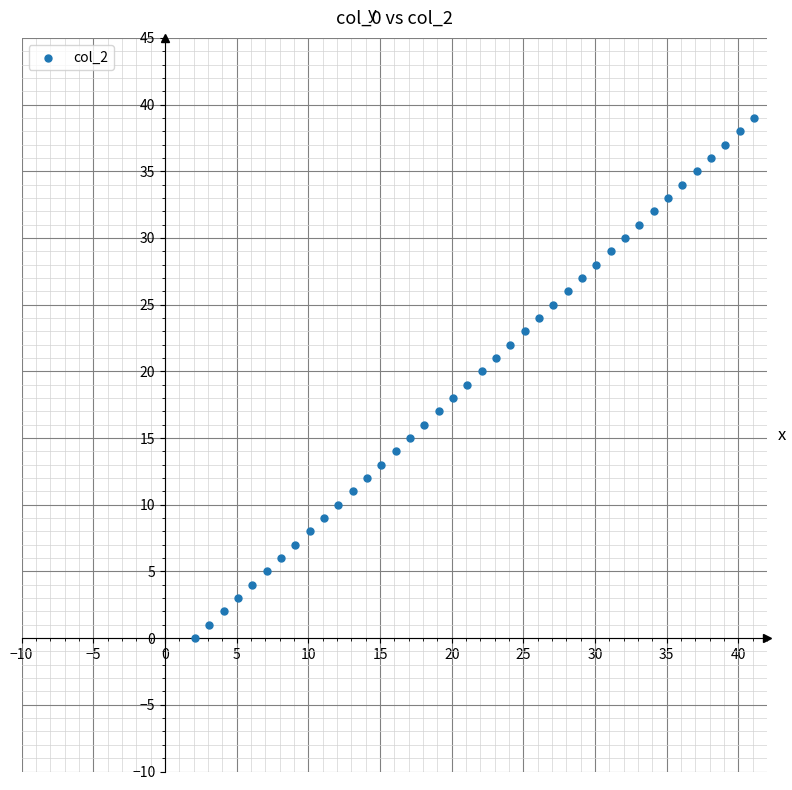

What is the range of Y values (max minus min)?

39